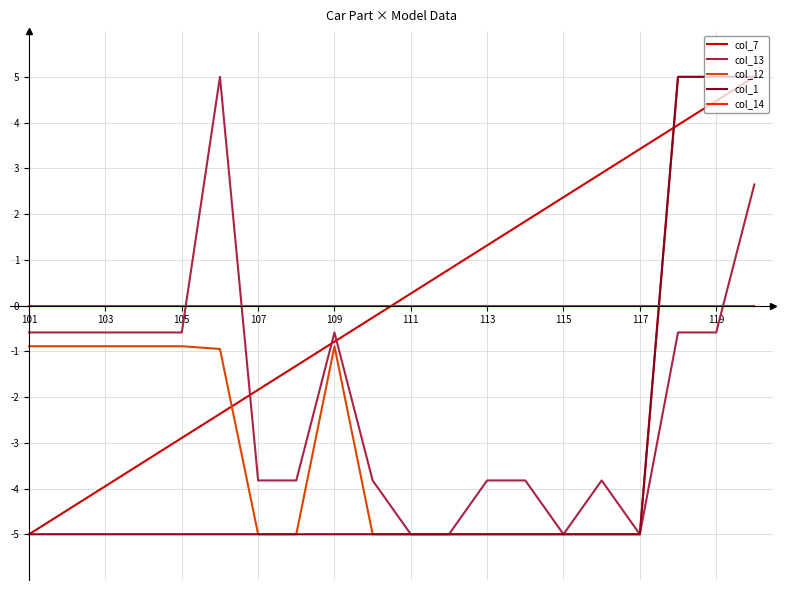

How many times do col_14 and col_1 cross each other?

1